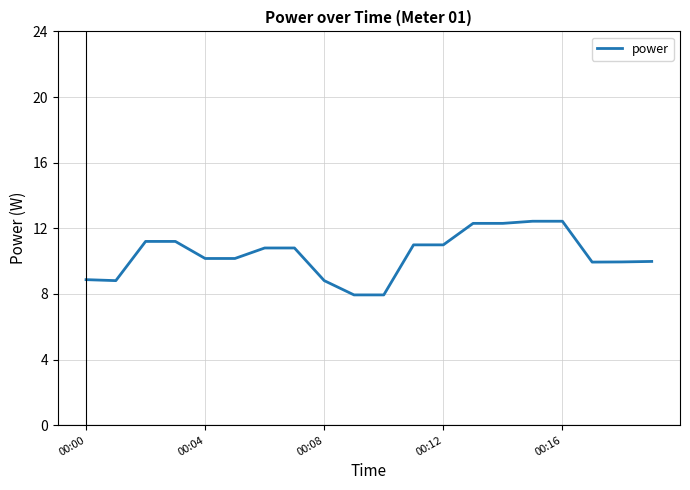

What is the minimum value shown in the chart?

7.9